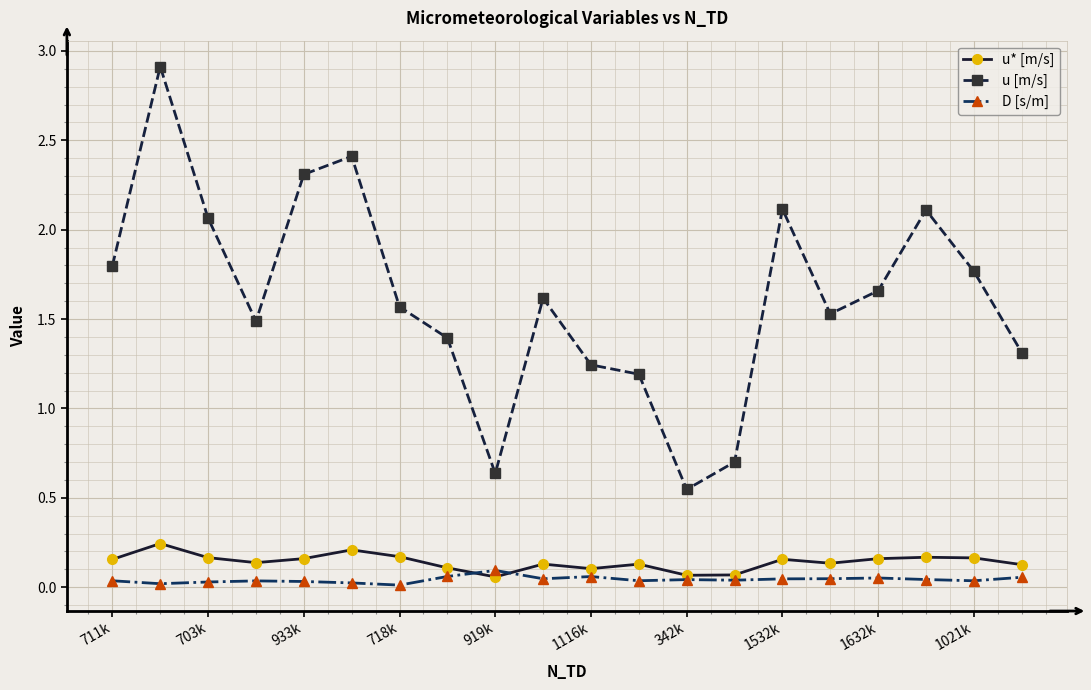

At how many categories does at least one series exceed 1?

17